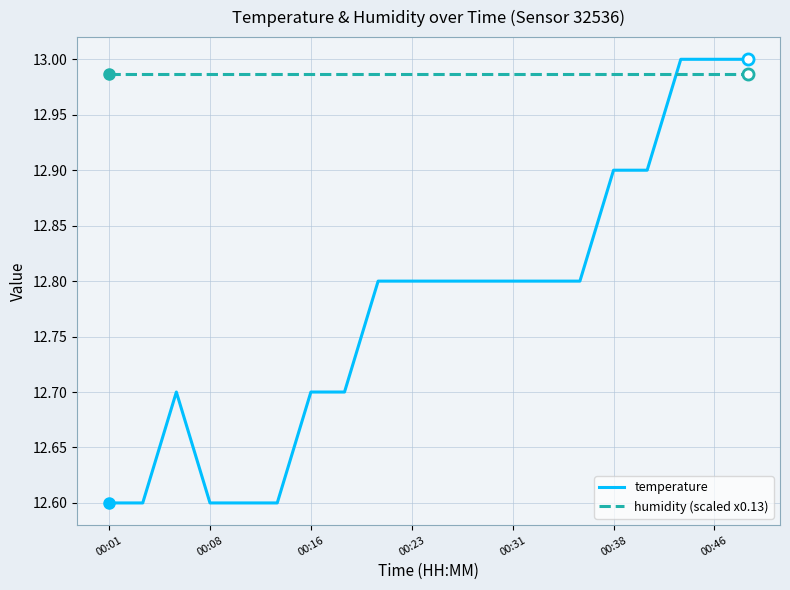

Which series has the largest total across all categories?

humidity (scaled x0.13)